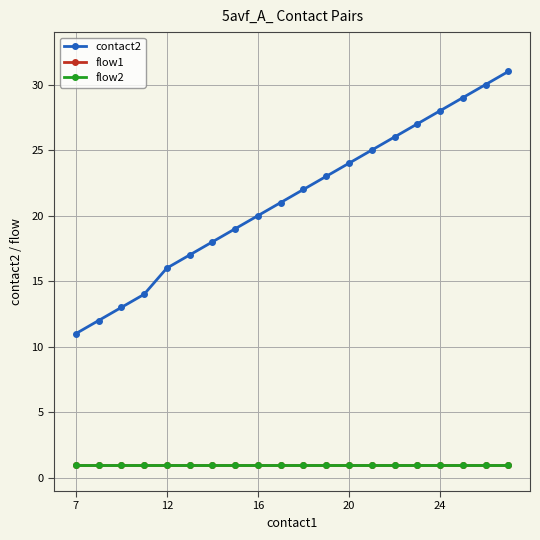

True or false: flow1 and flow2 cross at least once.

False